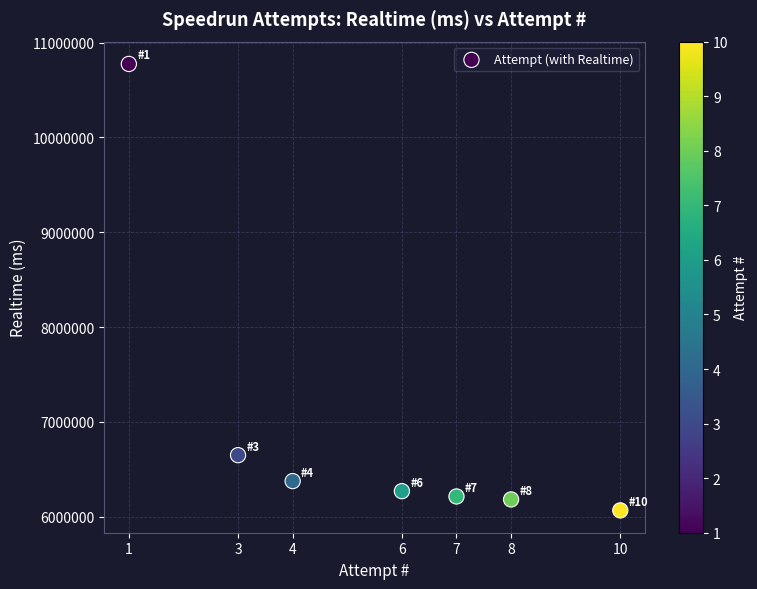

What is the average X value?

6